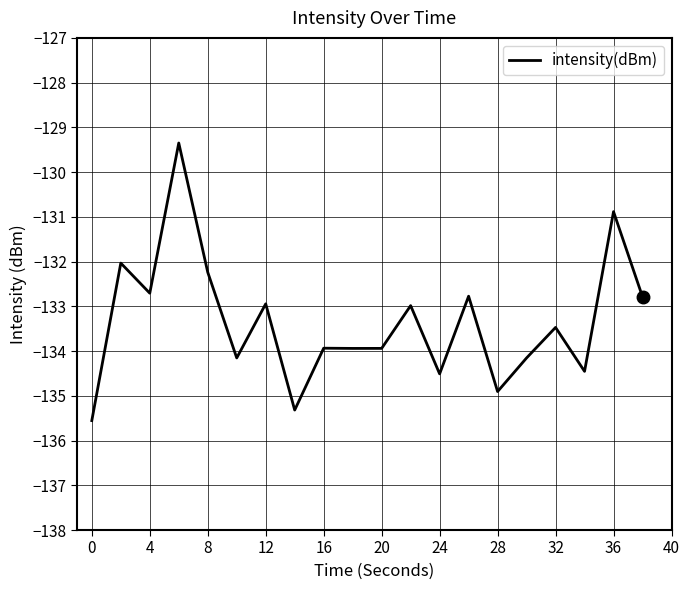

What is the difference between the maximum and second lowest values?

6.0